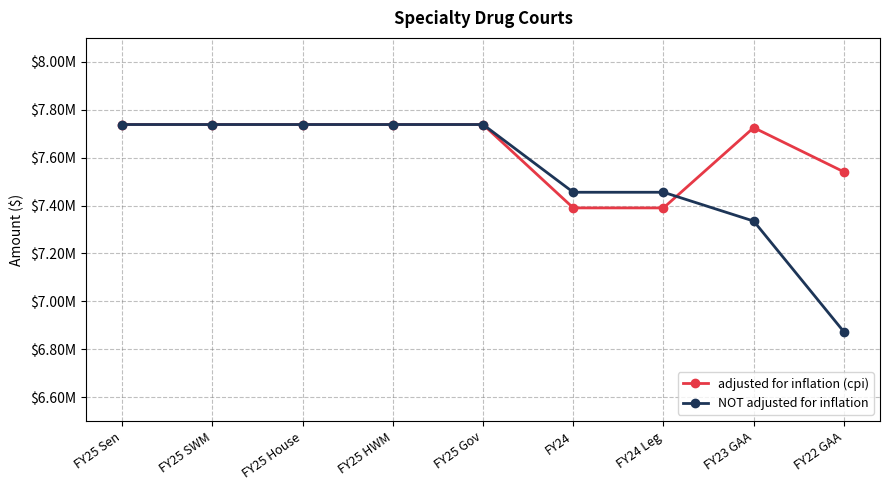

Rank the series by their maximum value, from lowest to highest.

adjusted for inflation (cpi), NOT adjusted for inflation